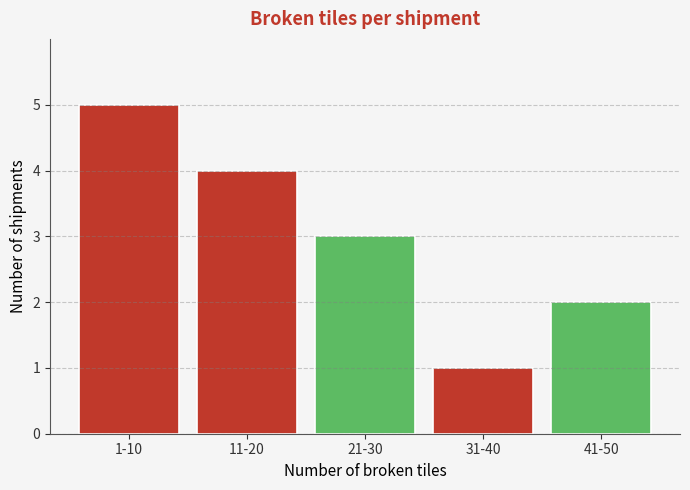

Reading left to right, list all the values displayed in this chart.

5	4	3	1	2